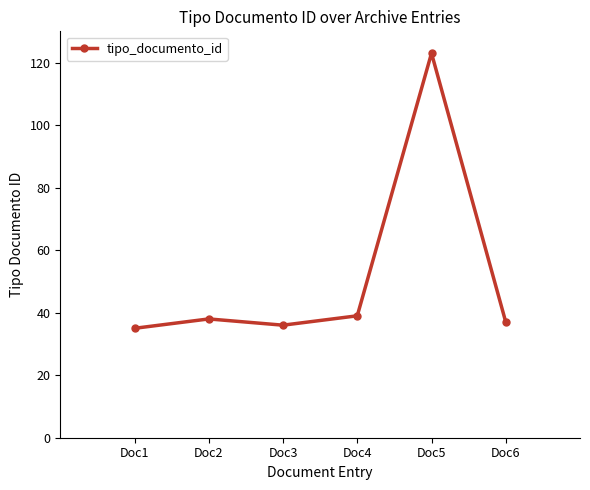

Is it true that the value at Doc2 is 38?

True